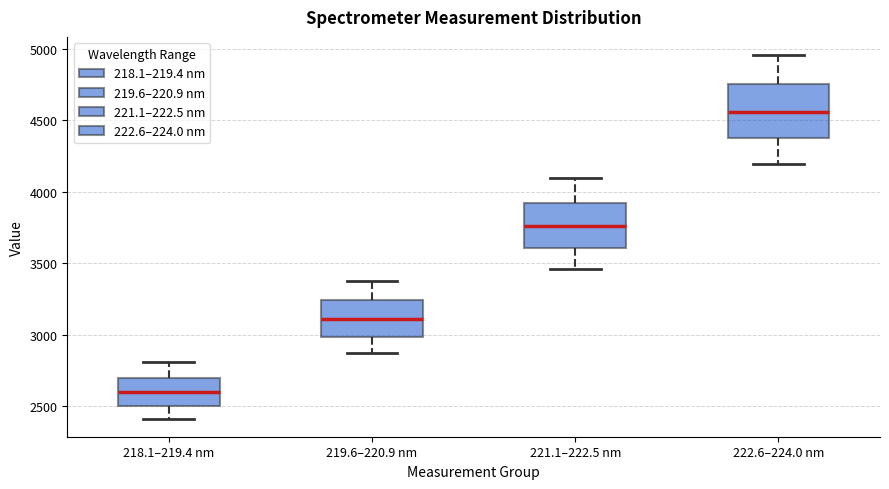

Where is the upper edge of the box for 218.1–219.4 nm on the y-axis? The values are not printed on the chart, so give them approximately, as read against the axis.

2700